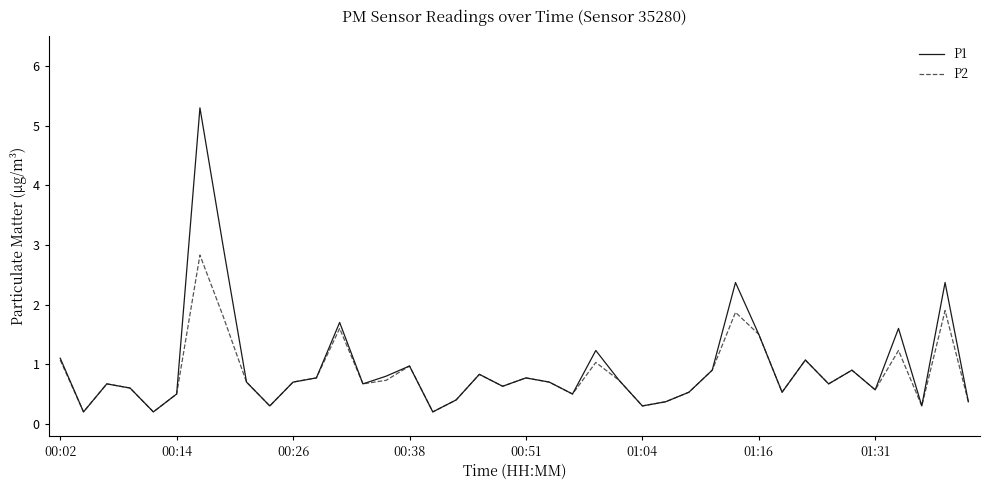

Rank the series by their maximum value, from lowest to highest.

P2, P1